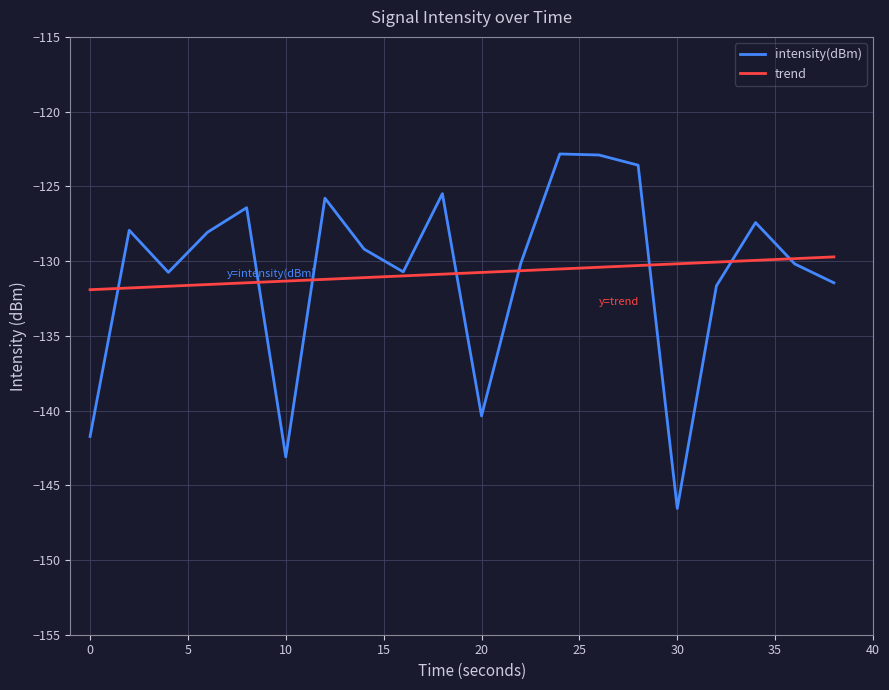

What is the maximum value shown in the chart?

-122.8